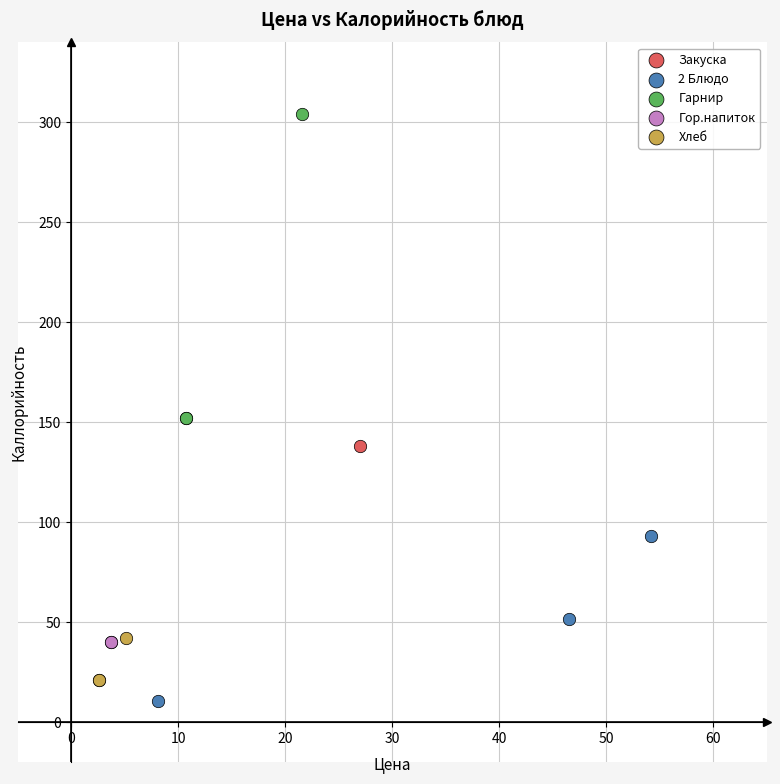

What are all the series names shown in the legend?

Закуска, 2 Блюдо, Гарнир, Гор.напиток, Хлеб